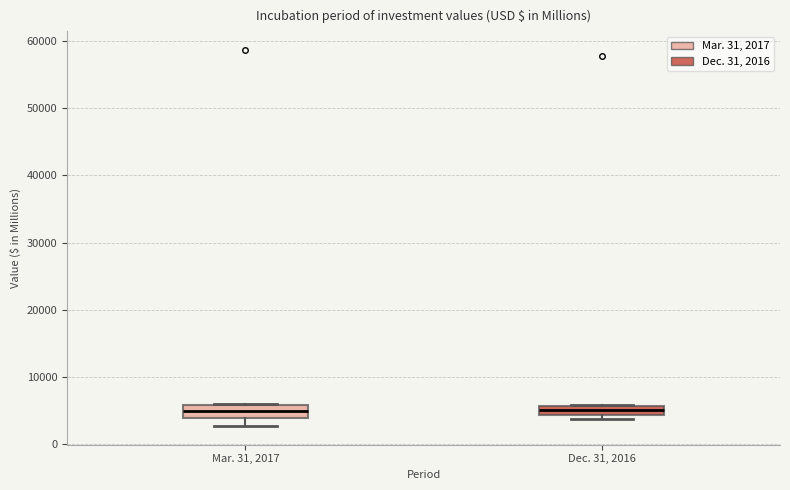

Where is the lower edge of the box for Mar. 31, 2017 on the y-axis? The values are not printed on the chart, so give them approximately, as read against the axis.

4000